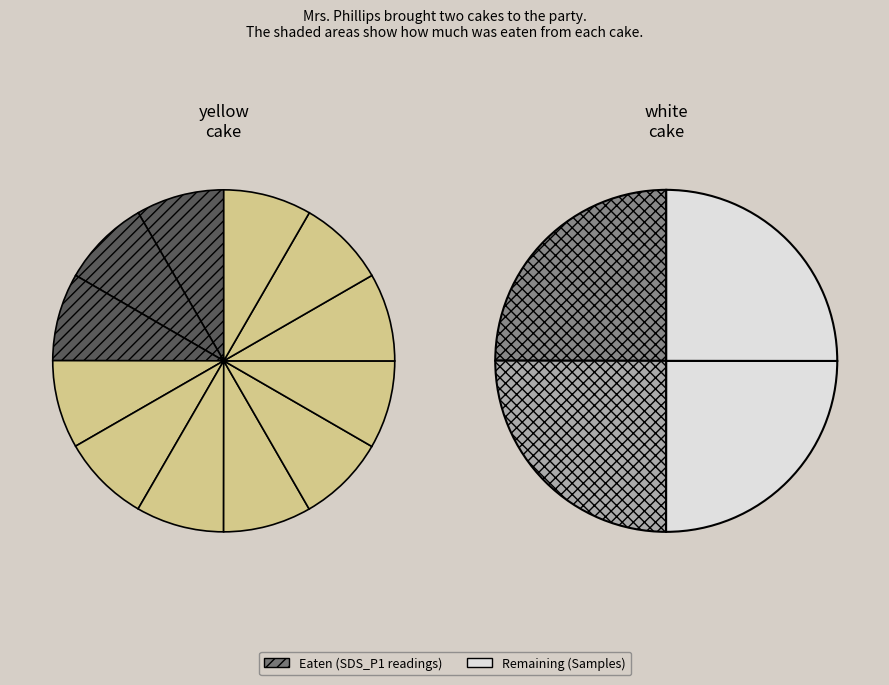

Is 00:03 the majority of the pie?

No